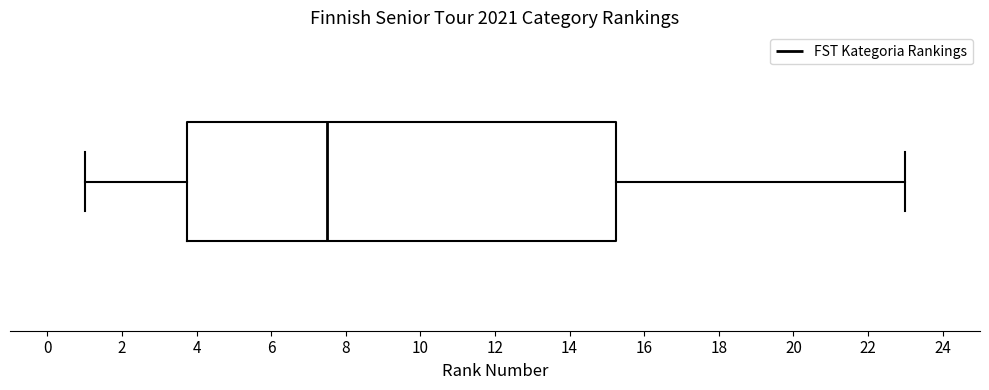

Transcribe this box plot: give where the median line is, the range the box spans, and where the two whiskers end, as read against the x-axis. The values are not printed on the chart, so give them approximately, as read against the axis.

median 7.6, box 3.8 to 15.2, whiskers 1.0 to 23.0